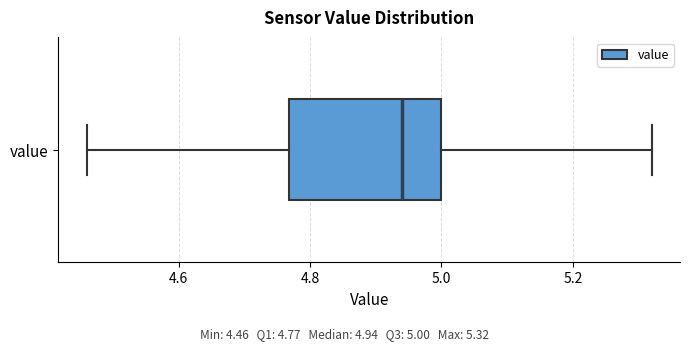

Read this box plot against the x-axis: the position of the median line, the range covered by the box, and the ends of both whiskers. The values are not printed on the chart, so give them approximately, as read against the axis.

median 4.94, box 4.76 to 5.00, whiskers 4.46 to 5.32